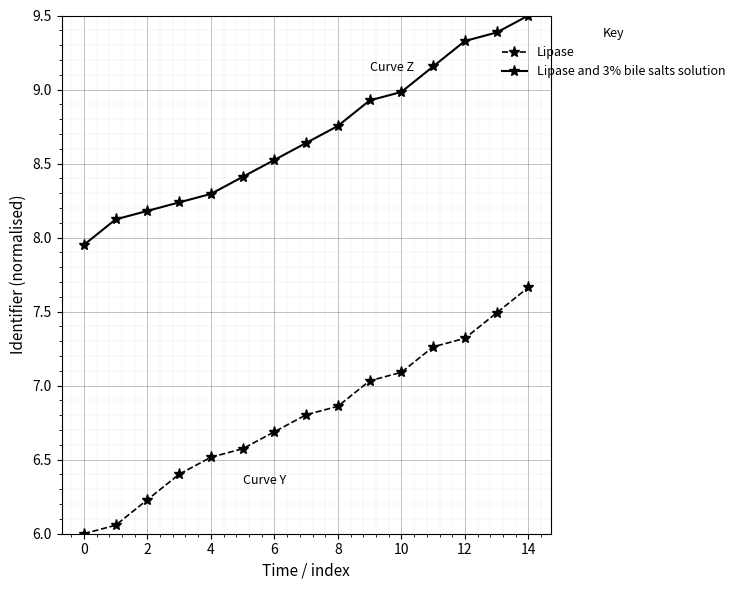

What is the value of the Lipase and 3% bile salts solution point at the 13th from the left?

9.3